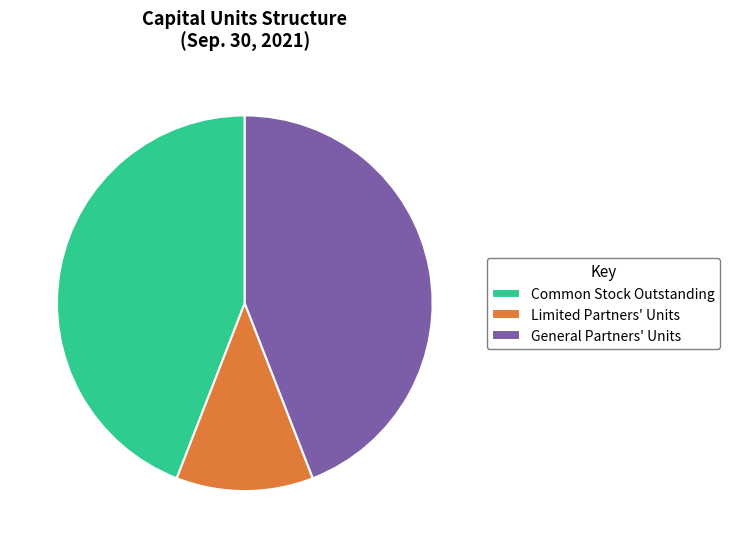

Which slice is the smallest?

Limited Partners' Units